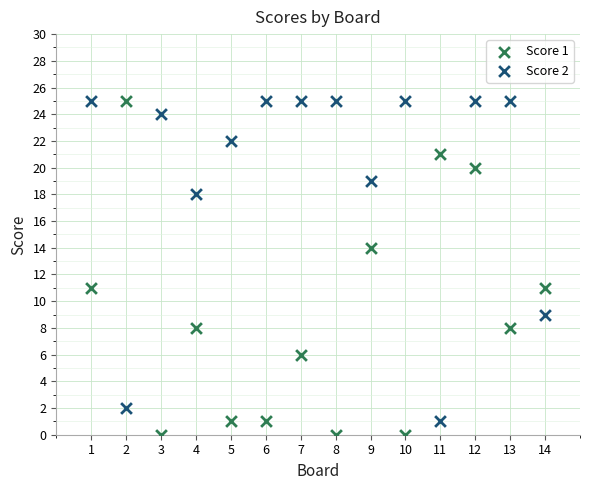

What are all the series names shown in the legend?

Score 1, Score 2